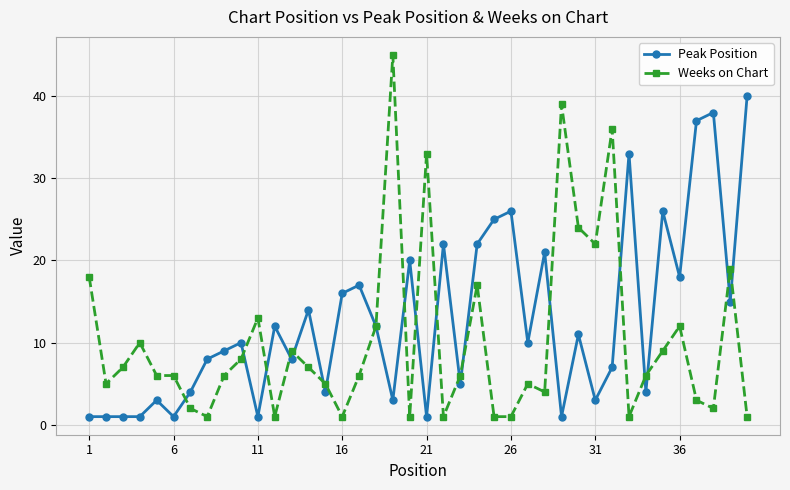

List the series in order of their overall mean, lowest first.

Weeks on Chart, Peak Position